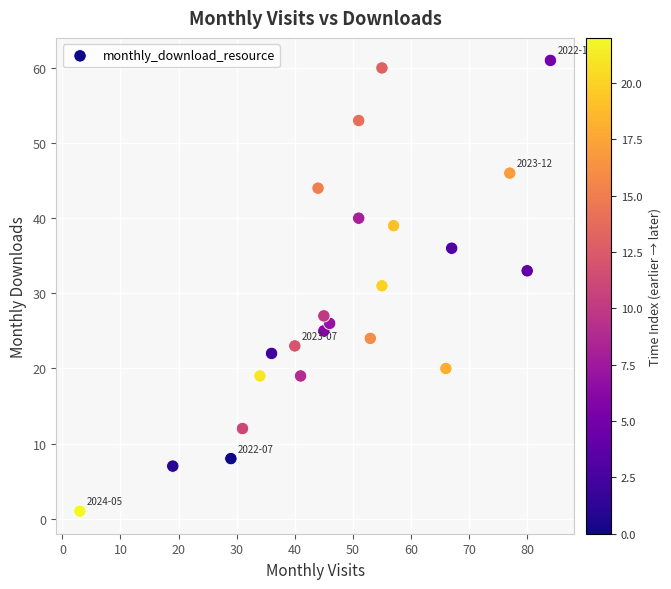

What is the range of Y values (max minus min)?

60